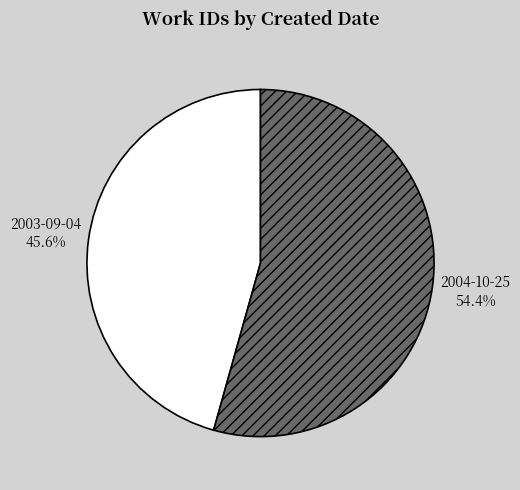

To the nearest percent, what portion does 2004-10-25 represent?

54%